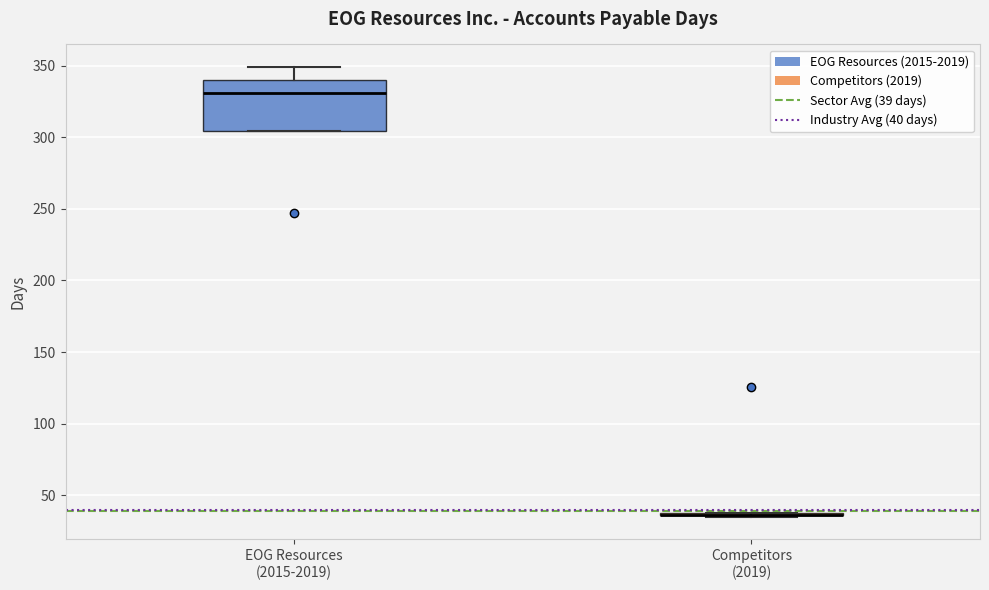

Which box is the tallest, from its lower edge to its upper edge?

EOG Resources (2015-2019)